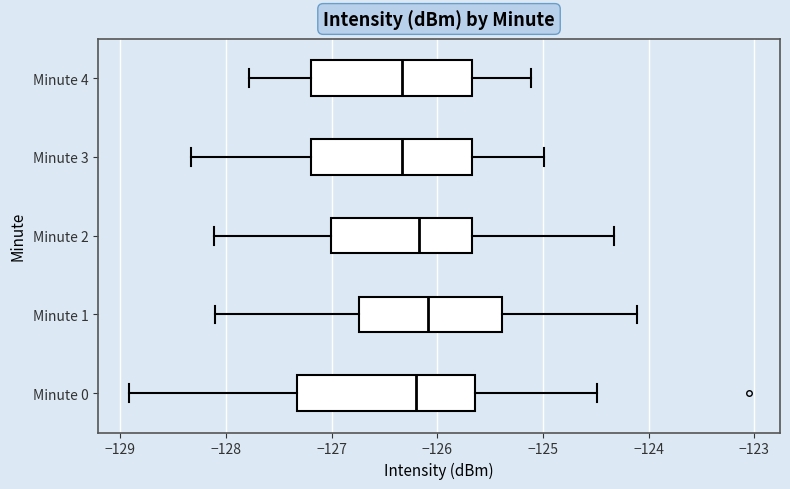

Reading bottom to top, read every box against the x-axis: the position of its median line, the range the box covers, and the ends of its whiskers. The values are not printed on the chart, so give them approximately, as read against the axis.

Minute 0: median -126.2, box -127.3 to -125.6, whiskers -128.9 to -124.5
Minute 1: median -126.1, box -126.7 to -125.4, whiskers -128.1 to -124.1
Minute 2: median -126.2, box -127.0 to -125.7, whiskers -128.1 to -124.3
Minute 3: median -126.3, box -127.2 to -125.7, whiskers -128.3 to -125.0
Minute 4: median -126.3, box -127.2 to -125.7, whiskers -127.8 to -125.1